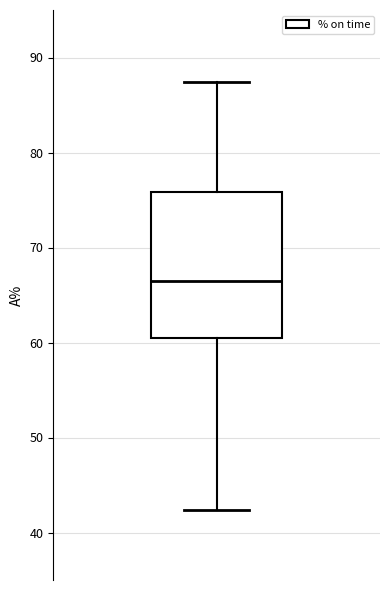

Where is the upper edge of the box on the y-axis? The values are not printed on the chart, so give them approximately, as read against the axis.

76